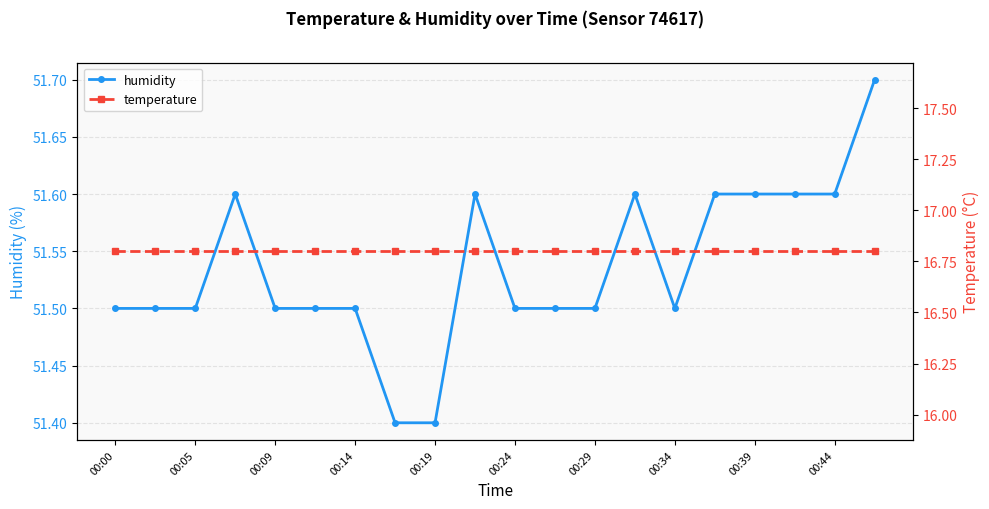

How many humidity values are between 51 and 52?

20